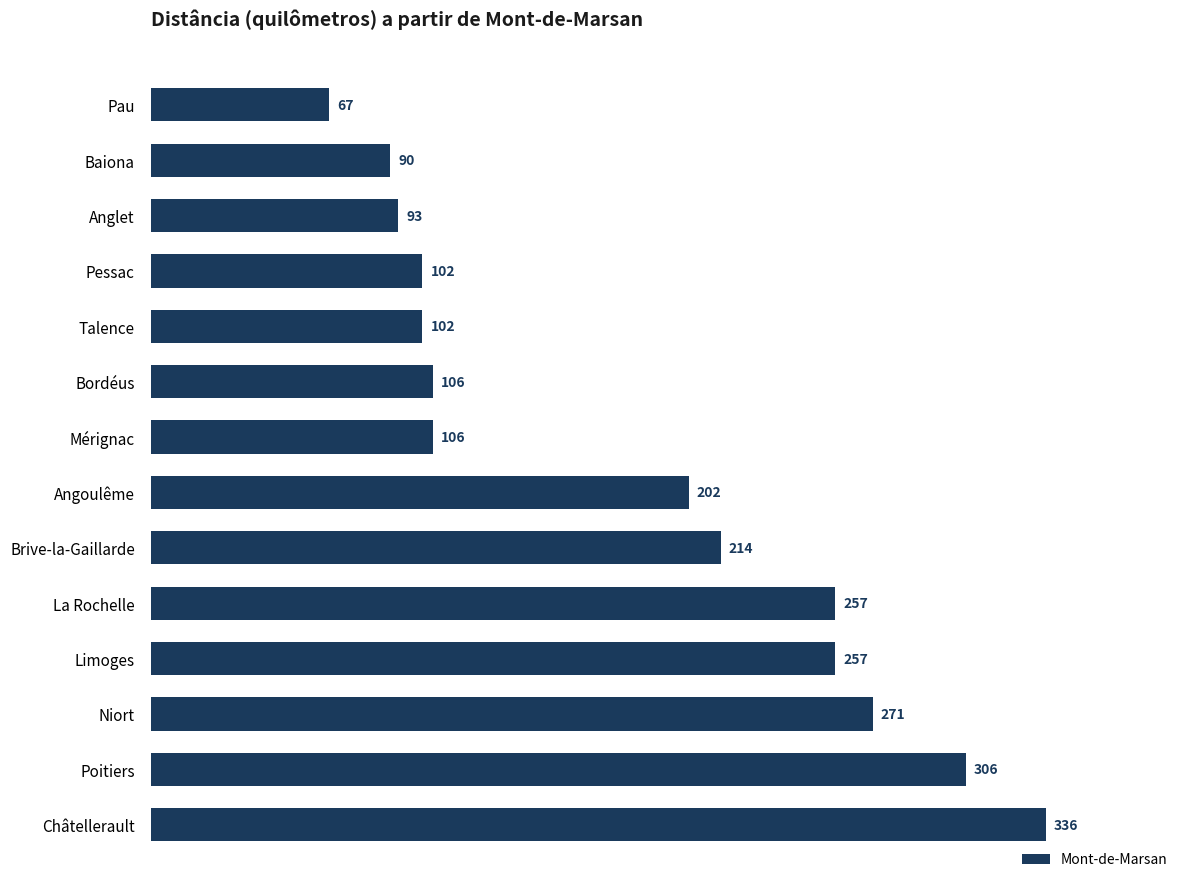

What is the minimum value shown in the chart?

67